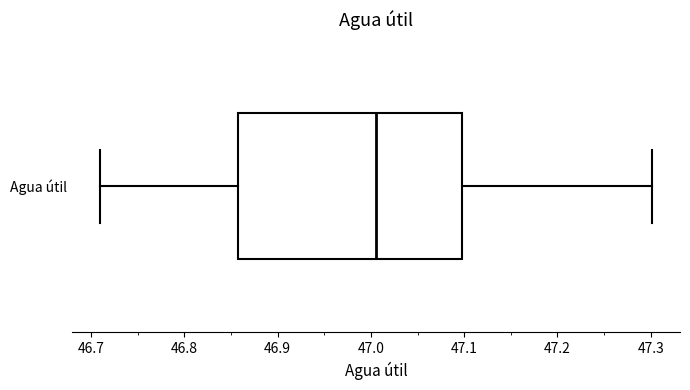

Where is the right edge of the box for Agua útil on the x-axis? The values are not printed on the chart, so give them approximately, as read against the axis.

47.10